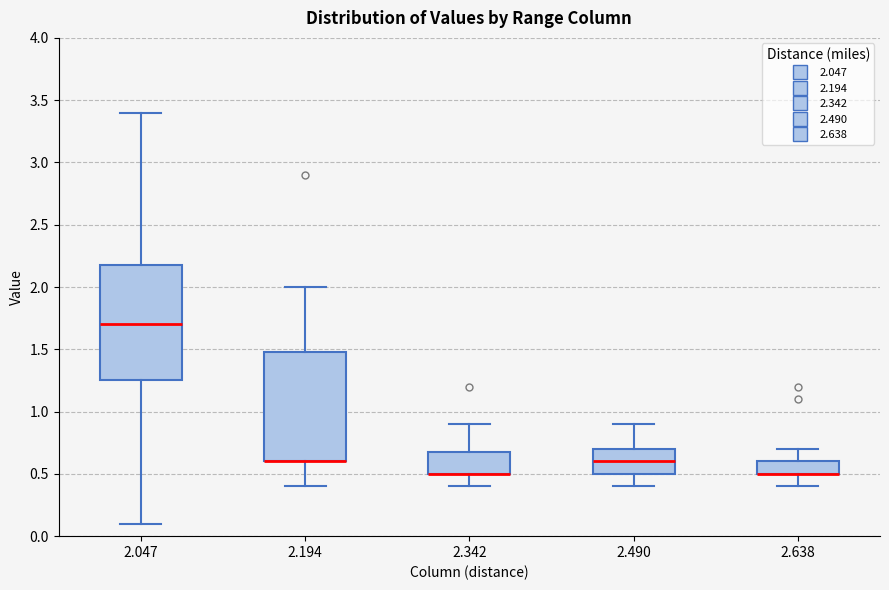

Where is the upper edge of the box at x = 2.490 on the y-axis? The values are not printed on the chart, so give them approximately, as read against the axis.

0.70